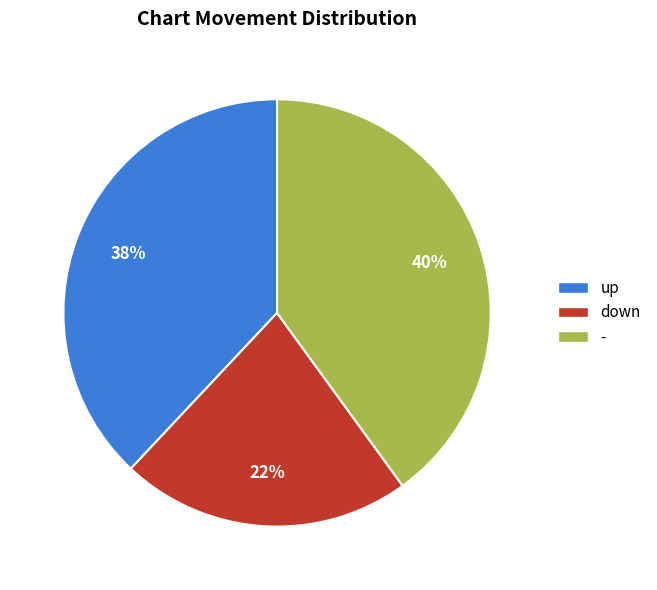

To the nearest percent, what portion does down represent?

22%